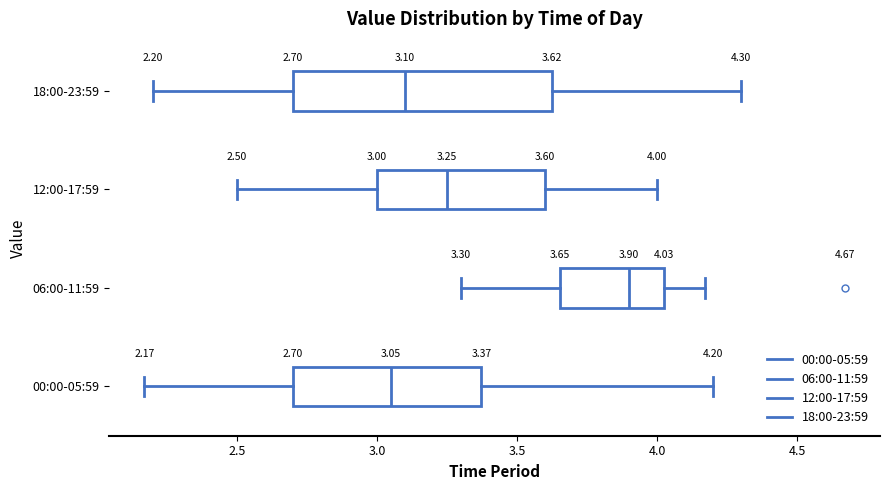

Which box has the furthest to the left median line?

00:00-05:59